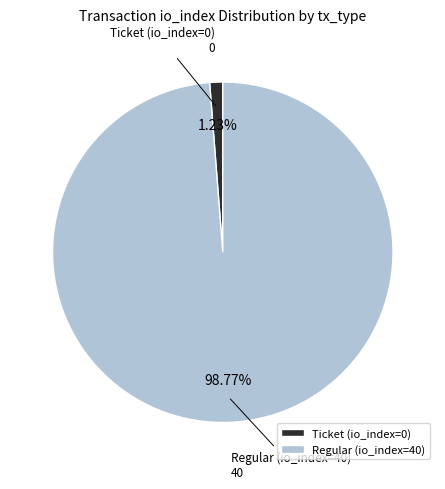

To the nearest percent, what portion does Regular (io_index=40) represent?

99%